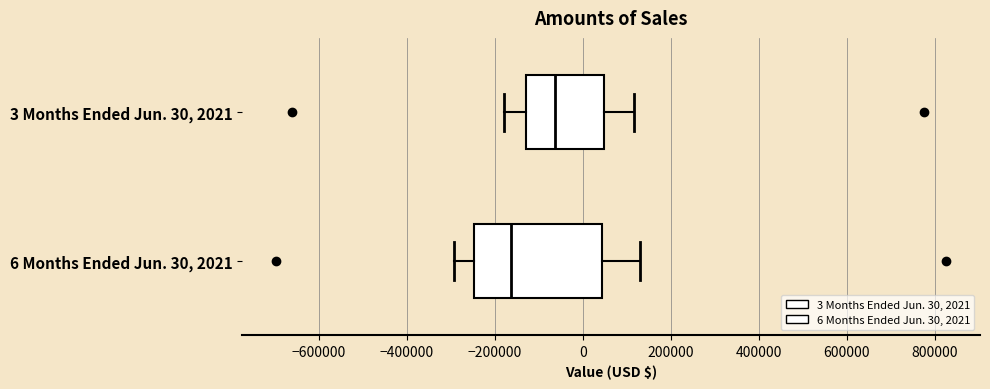

Reading bottom to top, transcribe this box plot: for each box, give where its median line is, the range the box spans, and where its two whiskers end, as read against the x-axis. The values are not printed on the chart, so give them approximately, as read against the axis.

6 Months Ended Jun. 30, 2021: median -160000, box -240000 to 40000, whiskers -300000 to 120000
3 Months Ended Jun. 30, 2021: median -60000, box -120000 to 40000, whiskers -180000 to 120000